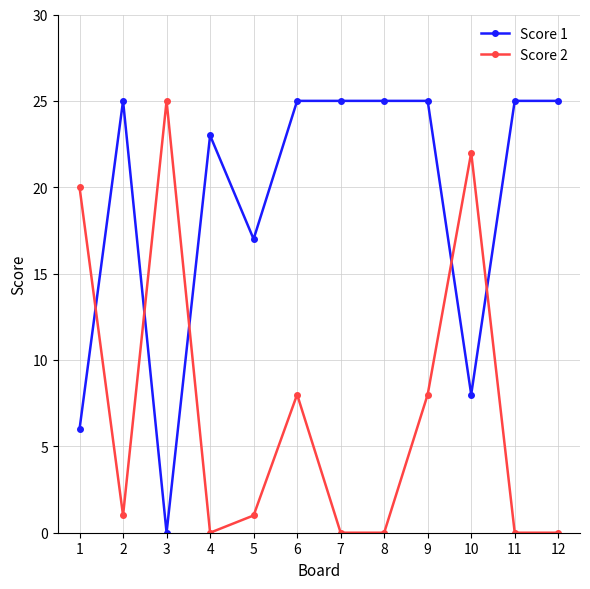

The value of Score 1 at 5 is 17. True or false?

True